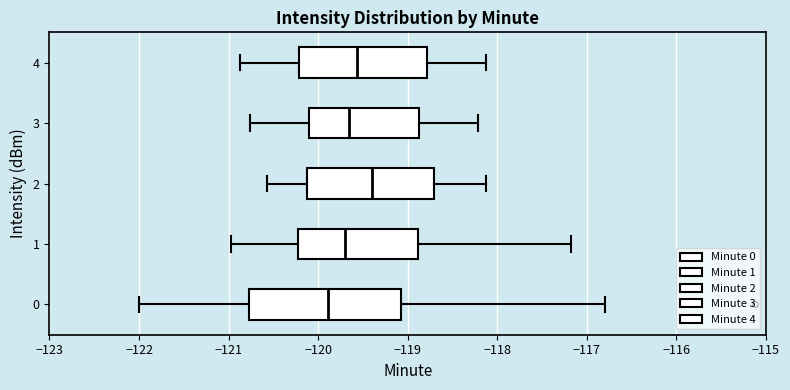

Reading bottom to top, read every box against the x-axis: the position of its median line, the range the box covers, and the ends of its whiskers. The values are not printed on the chart, so give them approximately, as read against the axis.

0: median -119.9, box -120.8 to -119.1, whiskers -122.0 to -116.8
1: median -119.7, box -120.2 to -118.9, whiskers -121.0 to -117.2
2: median -119.4, box -120.1 to -118.7, whiskers -120.6 to -118.1
3: median -119.7, box -120.1 to -118.9, whiskers -120.8 to -118.2
4: median -119.6, box -120.2 to -118.8, whiskers -120.9 to -118.1